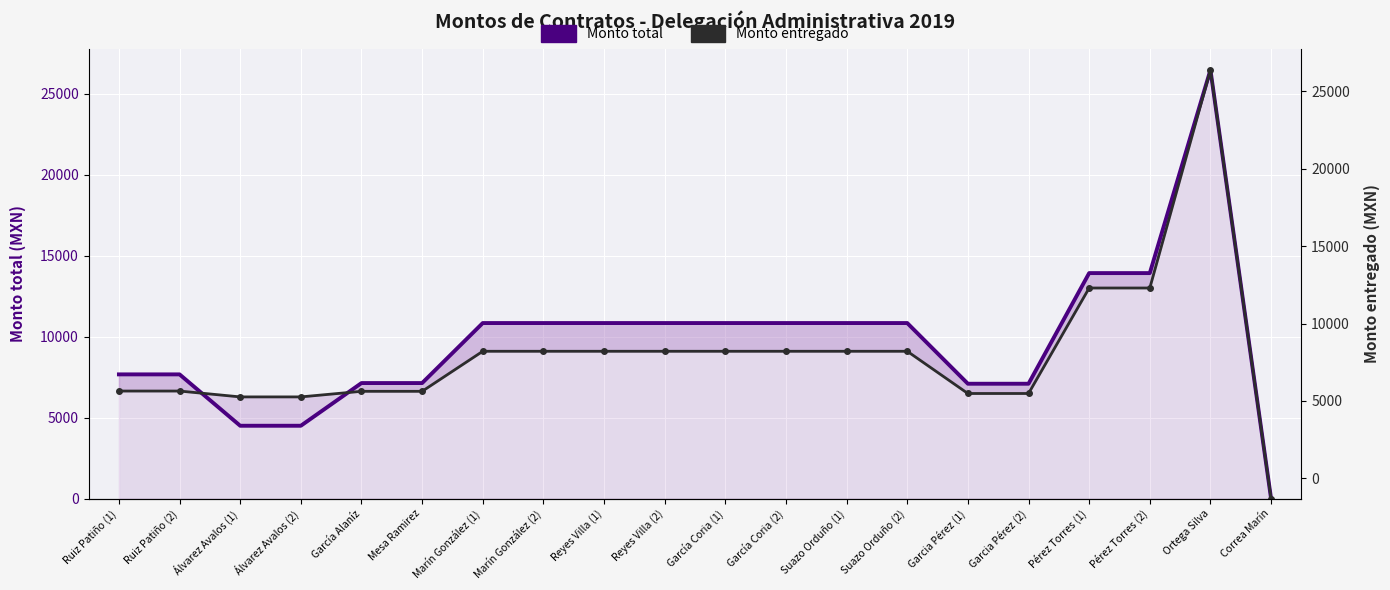

How many data points does each series have?

20